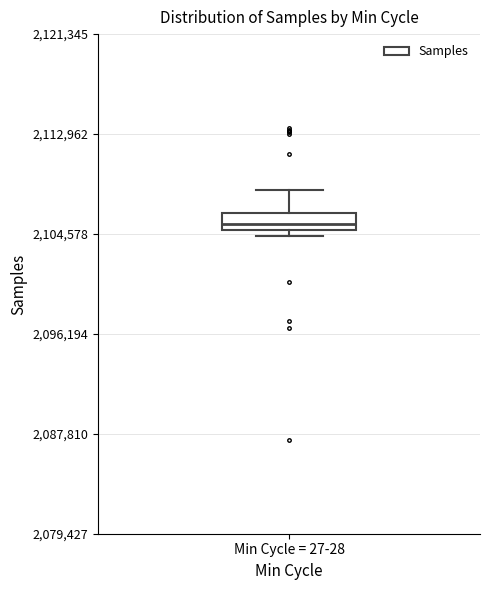

Where is the lower edge of the box for Min Cycle = 27-28 on the y-axis? The values are not printed on the chart, so give them approximately, as read against the axis.

2105000